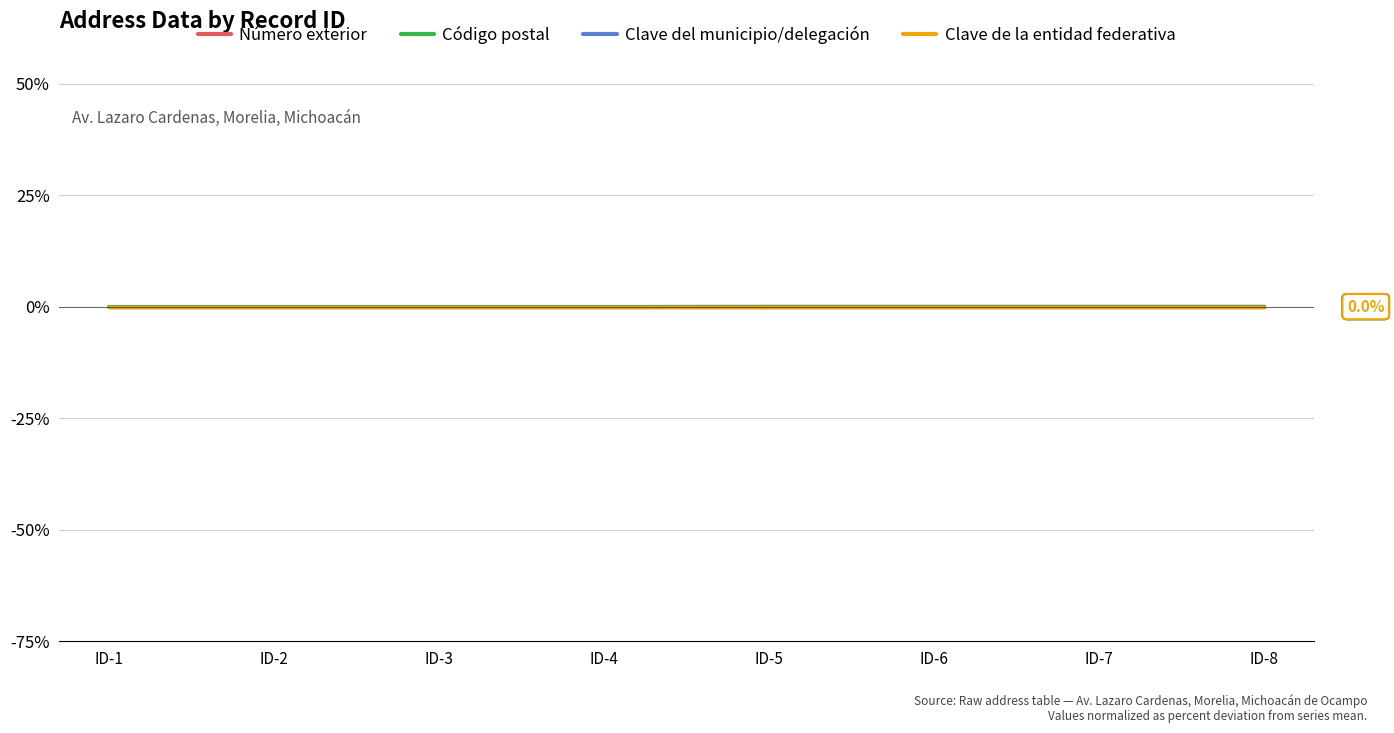

Is this an area chart (filled region under the line)?

No